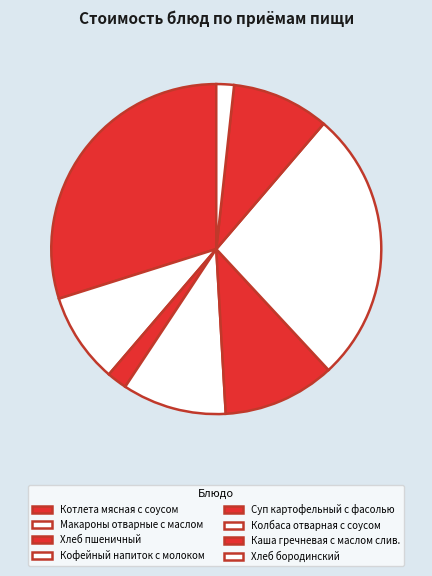

Which has a higher value, Хлеб бородинский or Суп картофельный с фасолью?

Суп картофельный с фасолью